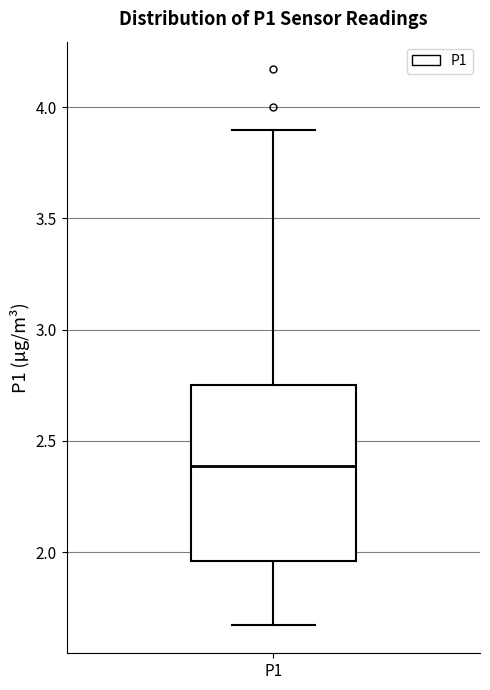

Read this box plot against the y-axis: the position of the median line, the range covered by the box, and the ends of both whiskers. The values are not printed on the chart, so give them approximately, as read against the axis.

median 2.40, box 1.95 to 2.75, whiskers 1.65 to 3.90